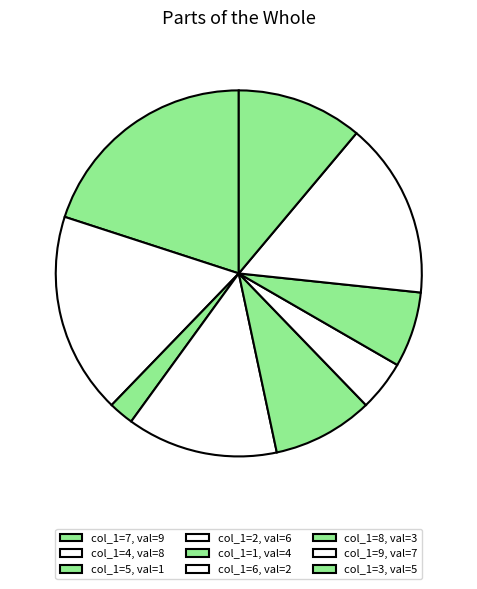

How many slices are in this pie chart?

9